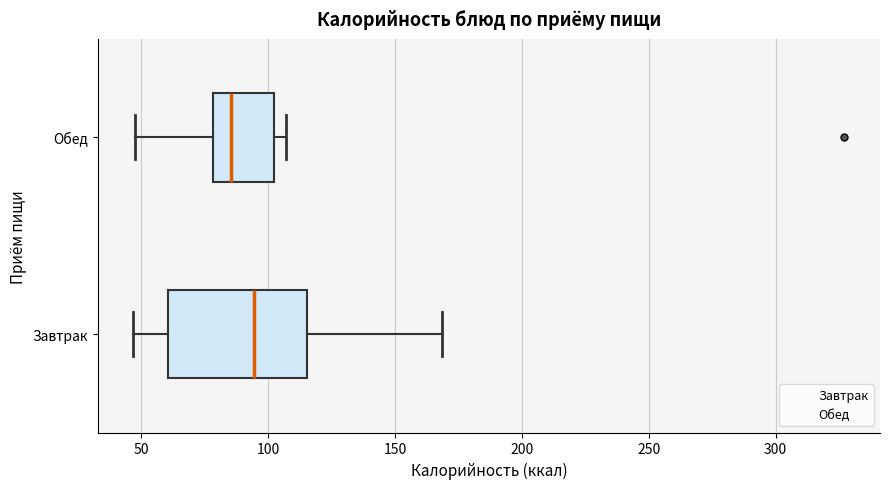

Reading bottom to top, transcribe this box plot: for each box, give where its median line is, the range the box spans, and where its two whiskers end, as read against the x-axis. The values are not printed on the chart, so give them approximately, as read against the axis.

Завтрак: median 95, box 60 to 115, whiskers 45 to 170
Обед: median 85, box 80 to 105, whiskers 50 to 105 (just right of the box's right edge)